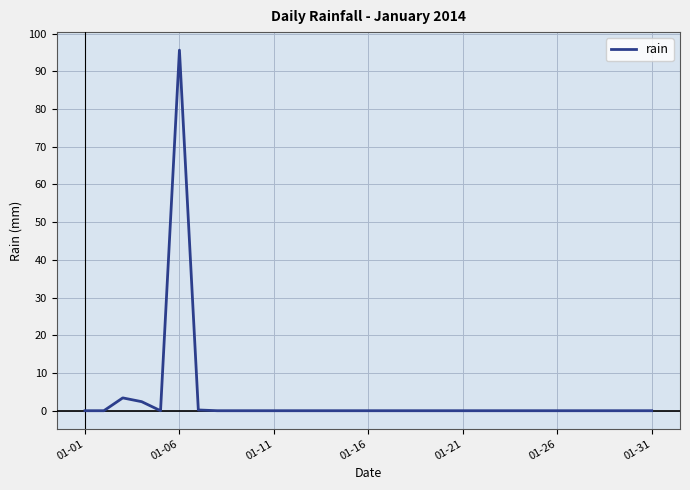

True or false: there are more than 1 points higher than both neighbors.

True